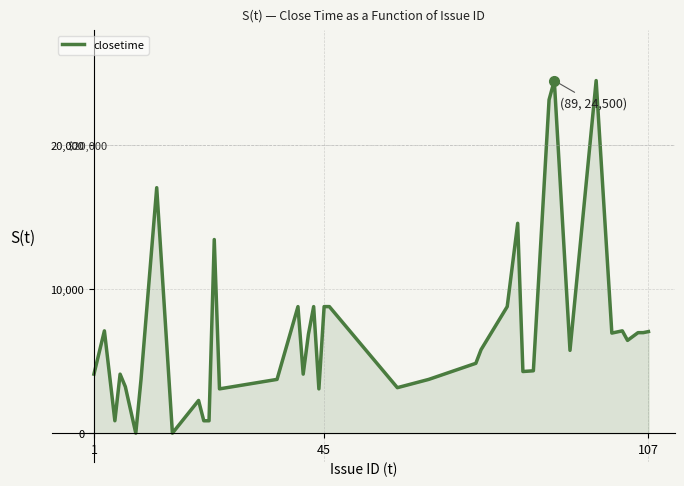

What is the difference between the maximum and minimum values?

24500.0